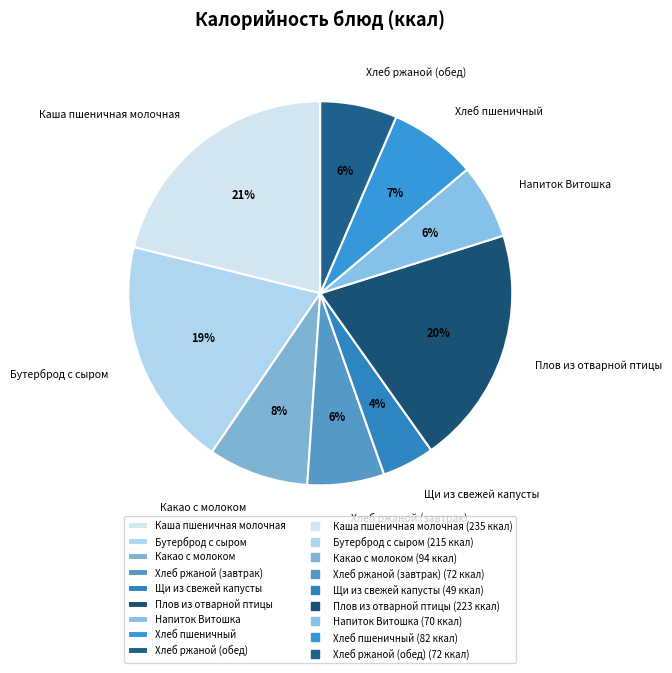

True or false: Хлеб ржаной (завтрак) accounts for 6% of the total.

True